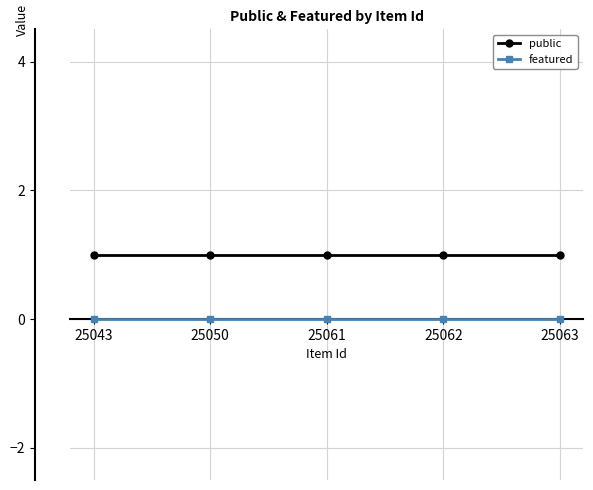

What is the value of the public point at the 5th from the left?

1